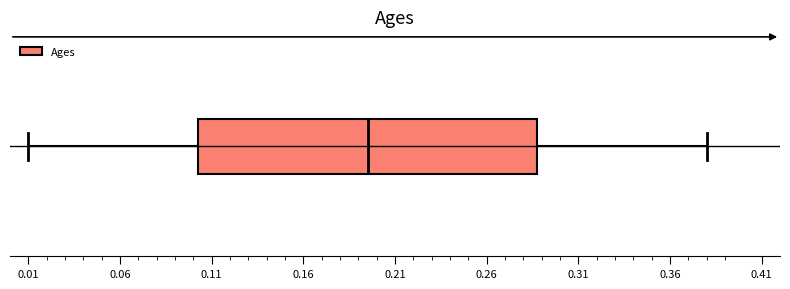

Transcribe this box plot: give where the median line is, the range the box spans, and where the two whiskers end, as read against the x-axis. The values are not printed on the chart, so give them approximately, as read against the axis.

median 0.195, box 0.105 to 0.290, whiskers 0.010 to 0.380